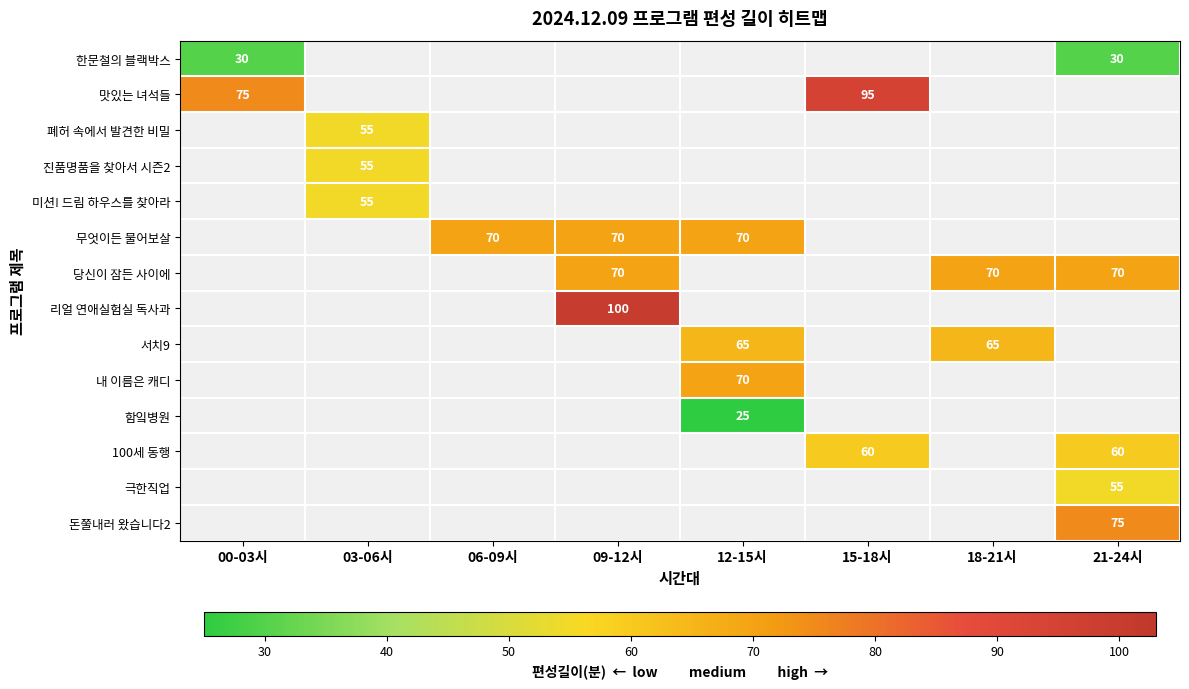

The 서치9 series shows 65 at 12-15시. True or false?

True